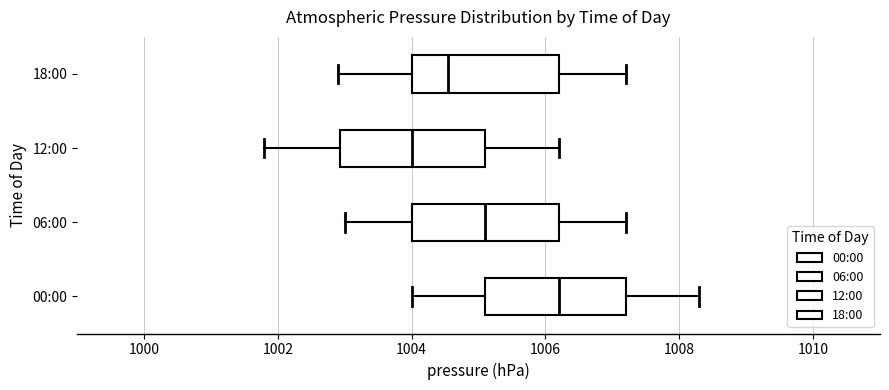

Reading bottom to top, read every box against the x-axis: the position of its median line, the range the box covers, and the ends of its whiskers. The values are not printed on the chart, so give them approximately, as read against the axis.

00:00: median 1006.2, box 1005.2 to 1007.2, whiskers 1004.0 to 1008.4
06:00: median 1005.2, box 1004.0 to 1006.2, whiskers 1003.0 to 1007.2
12:00: median 1004.0, box 1003.0 to 1005.2, whiskers 1001.8 to 1006.2
18:00: median 1004.6, box 1004.0 to 1006.2, whiskers 1003.0 to 1007.2